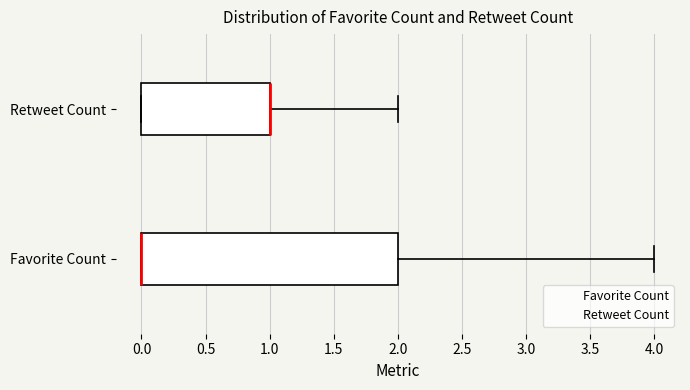

Where is the left edge of the box for Favorite Count on the x-axis? The values are not printed on the chart, so give them approximately, as read against the axis.

0